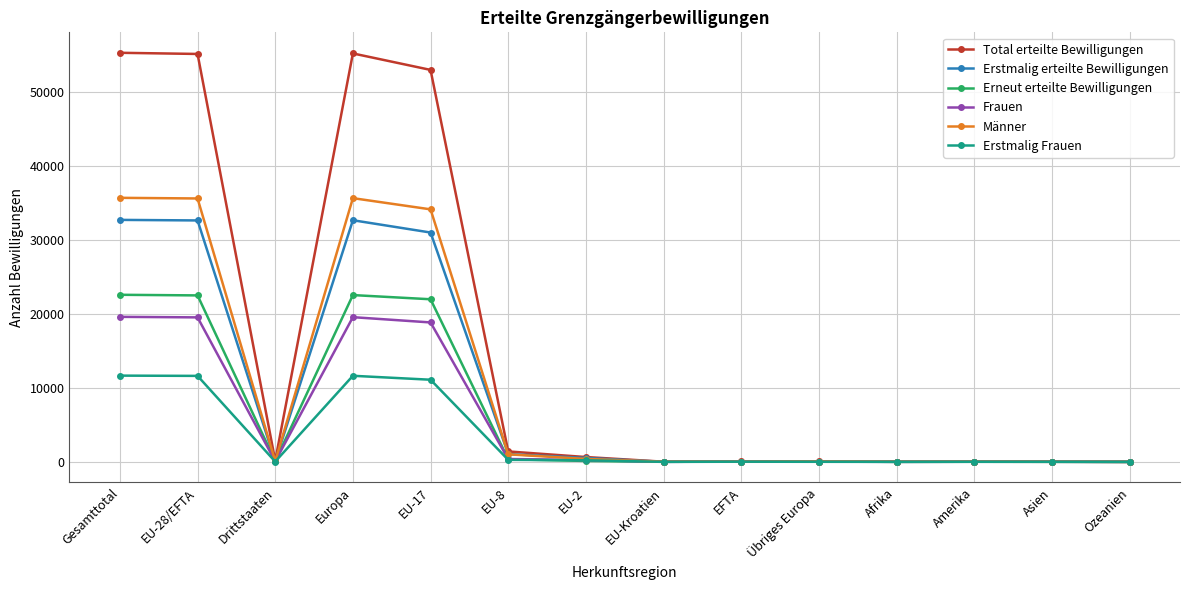

Which series has the widest spread of values?

Total erteilte Bewilligungen